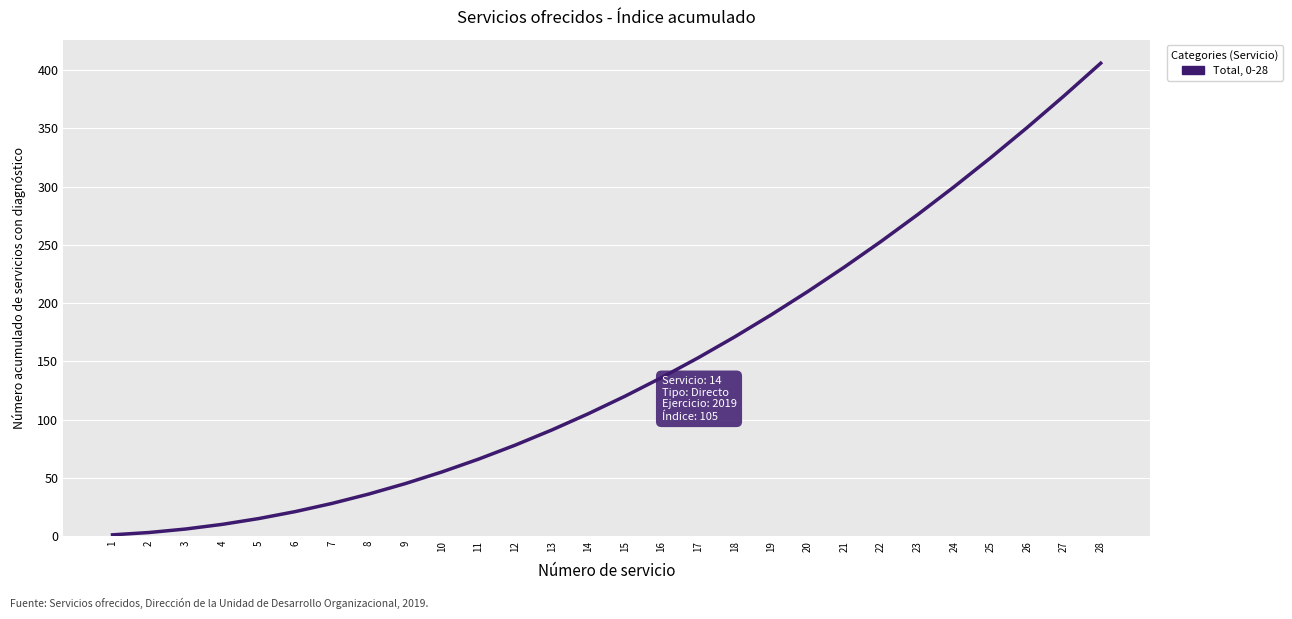

What is the difference between the maximum and minimum values?

405